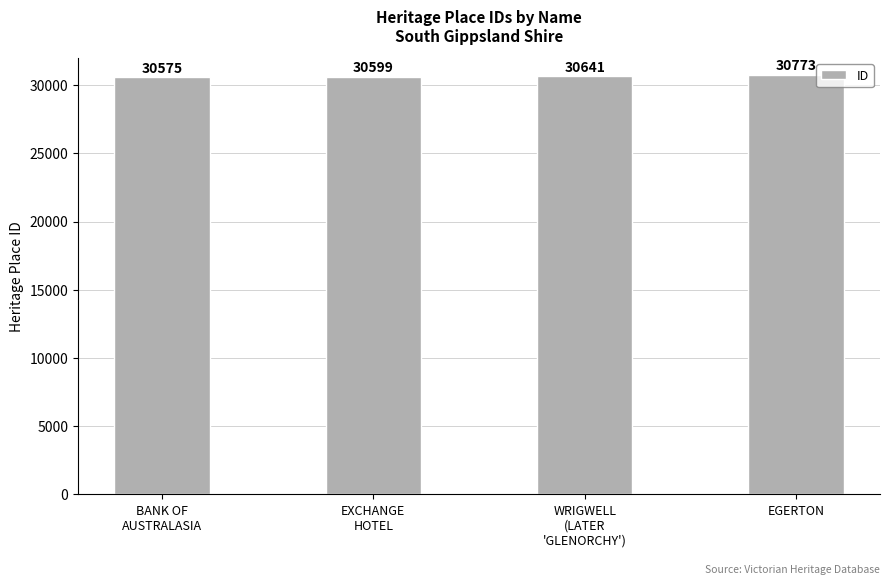

What is the maximum value shown in the chart?

30773